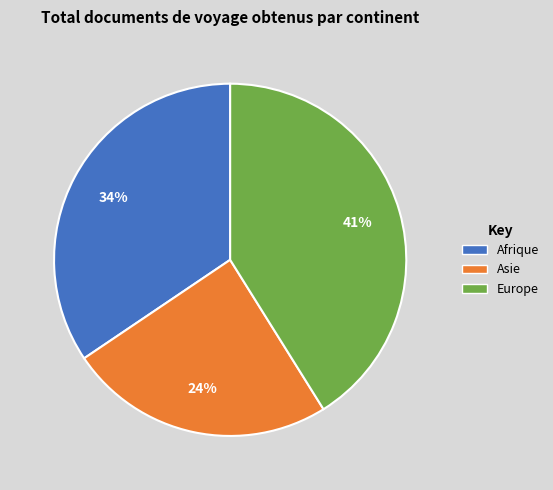

What is the largest slice in the pie chart?

Europe